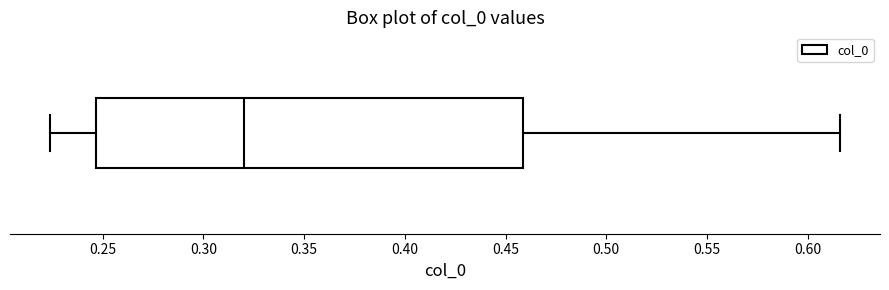

Transcribe this box plot: give where the median line is, the range the box spans, and where the two whiskers end, as read against the x-axis. The values are not printed on the chart, so give them approximately, as read against the axis.

median 0.320, box 0.245 to 0.460, whiskers 0.225 to 0.615